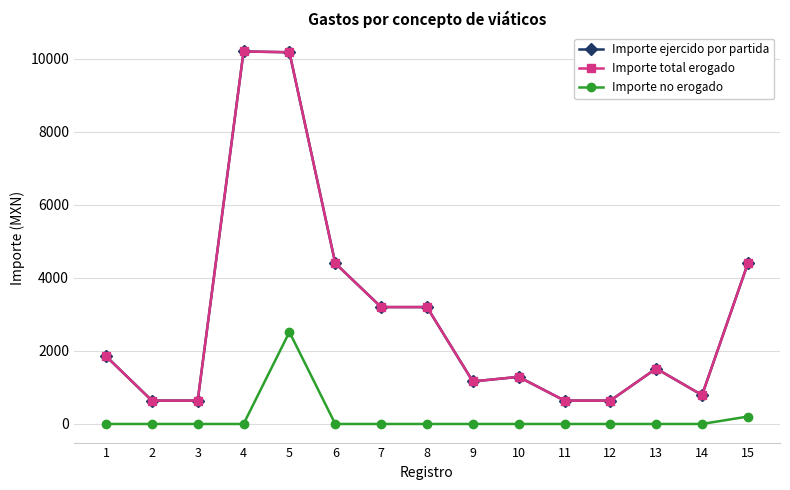

True or false: Importe no erogado and Importe ejercido por partida cross at least once.

False